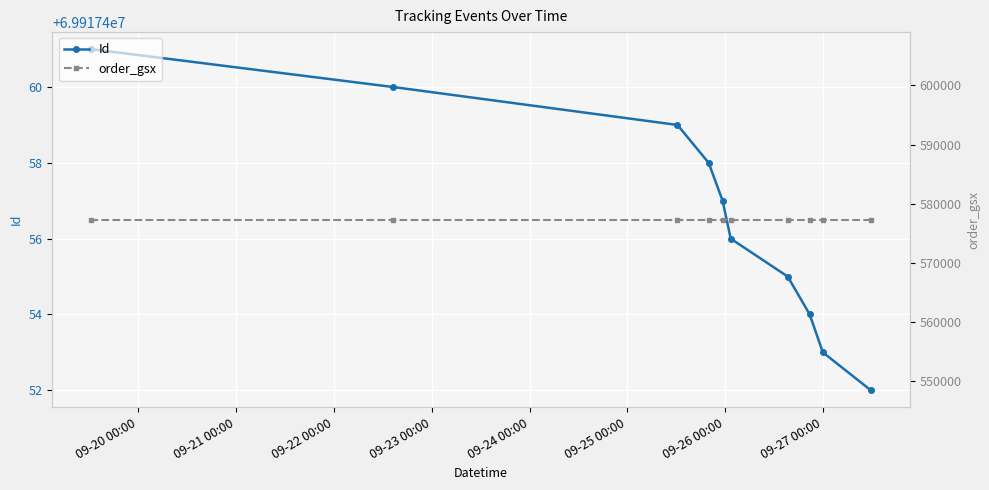

True or false: order_gsx has more than 0 points higher than both neighbors.

False